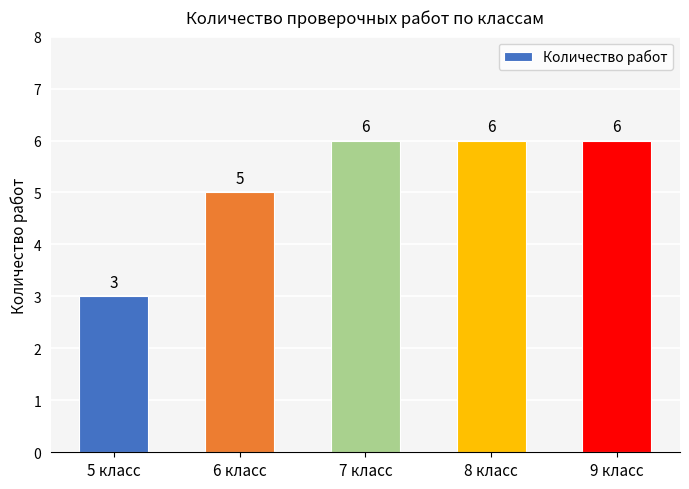

What is the change in value from 6 класс to 8 класс?

+1